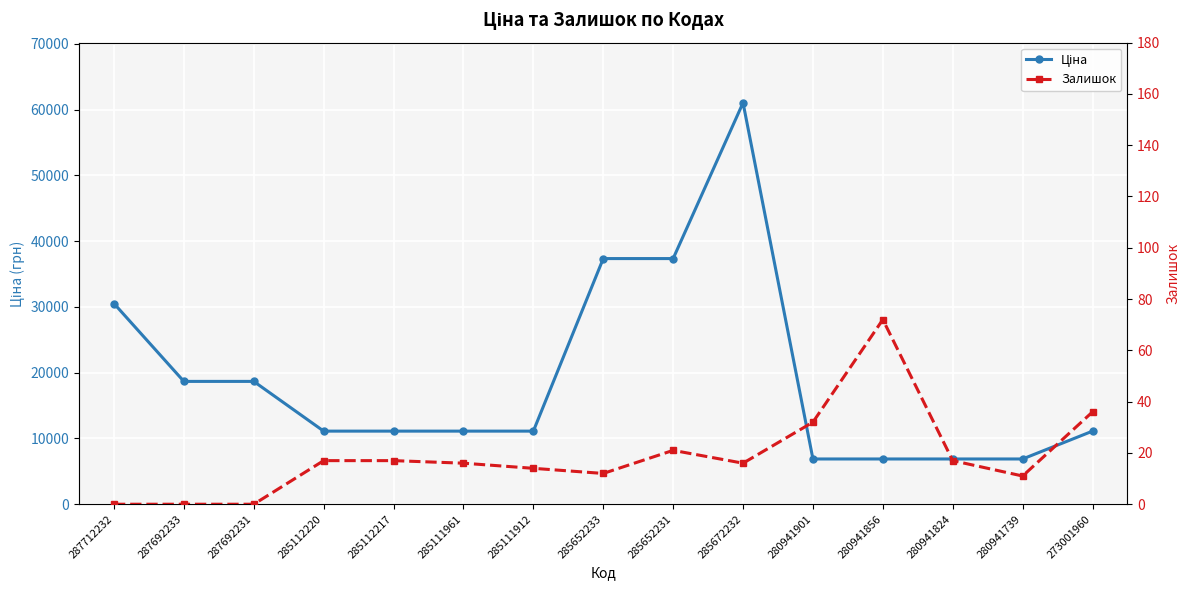

What is the label of the 13th point from the left?

280941824